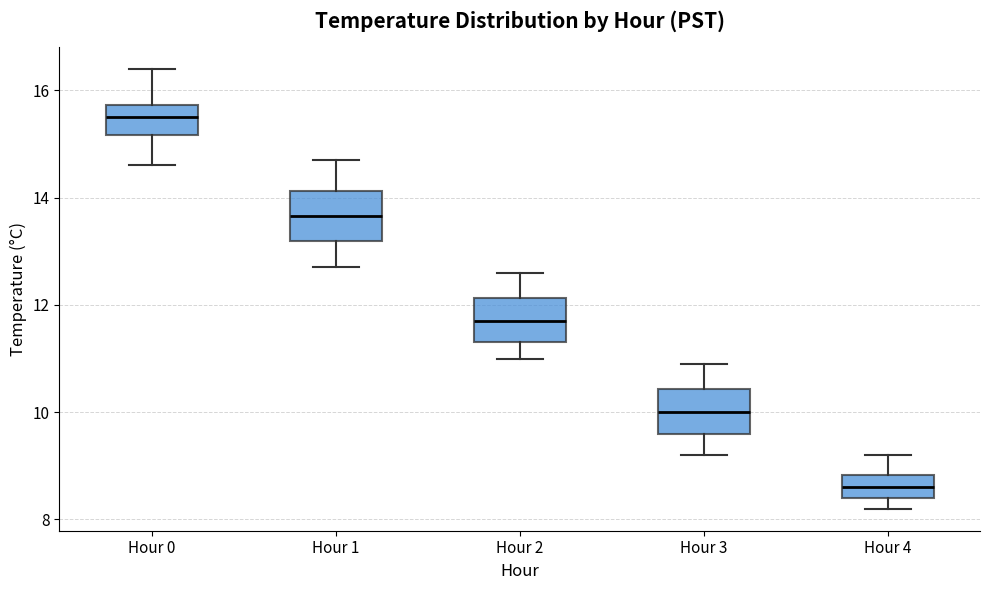

Reading left to right, read every box against the y-axis: the position of its median line, the range the box covers, and the ends of its whiskers. The values are not printed on the chart, so give them approximately, as read against the axis.

Hour 0: median 15.6, box 15.2 to 15.8, whiskers 14.6 to 16.4
Hour 1: median 13.6, box 13.2 to 14.2, whiskers 12.8 to 14.8
Hour 2: median 11.8, box 11.4 to 12.2, whiskers 11.0 to 12.6
Hour 3: median 10.0, box 9.6 to 10.4, whiskers 9.2 to 11.0
Hour 4: median 8.6, box 8.4 to 8.8, whiskers 8.2 to 9.2